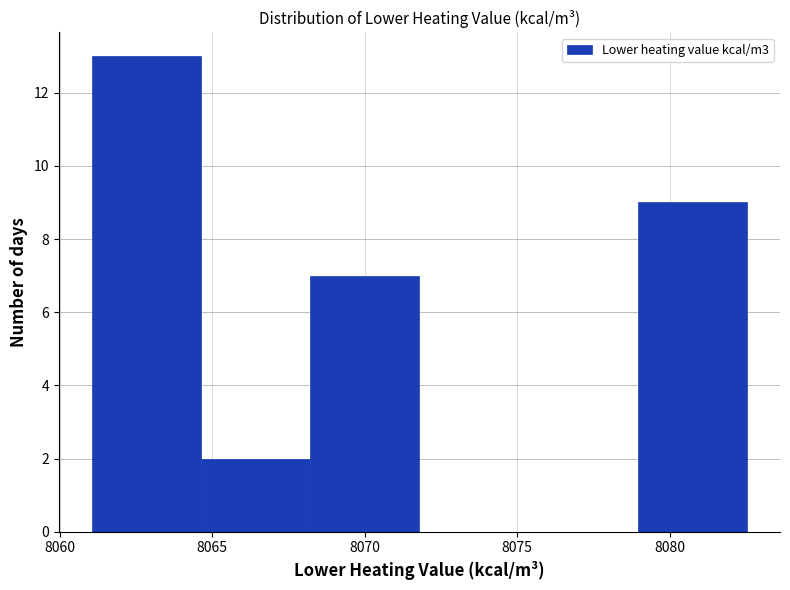

Over which range of the x-axis is the bar tallest?

8061.0 to 8064.5